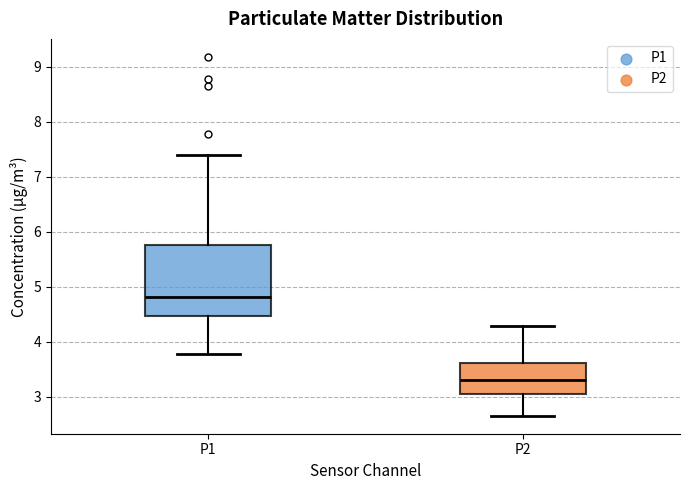

Where does the lower whisker of the box for P1 end on the y-axis? The values are not printed on the chart, so give them approximately, as read against the axis.

3.8